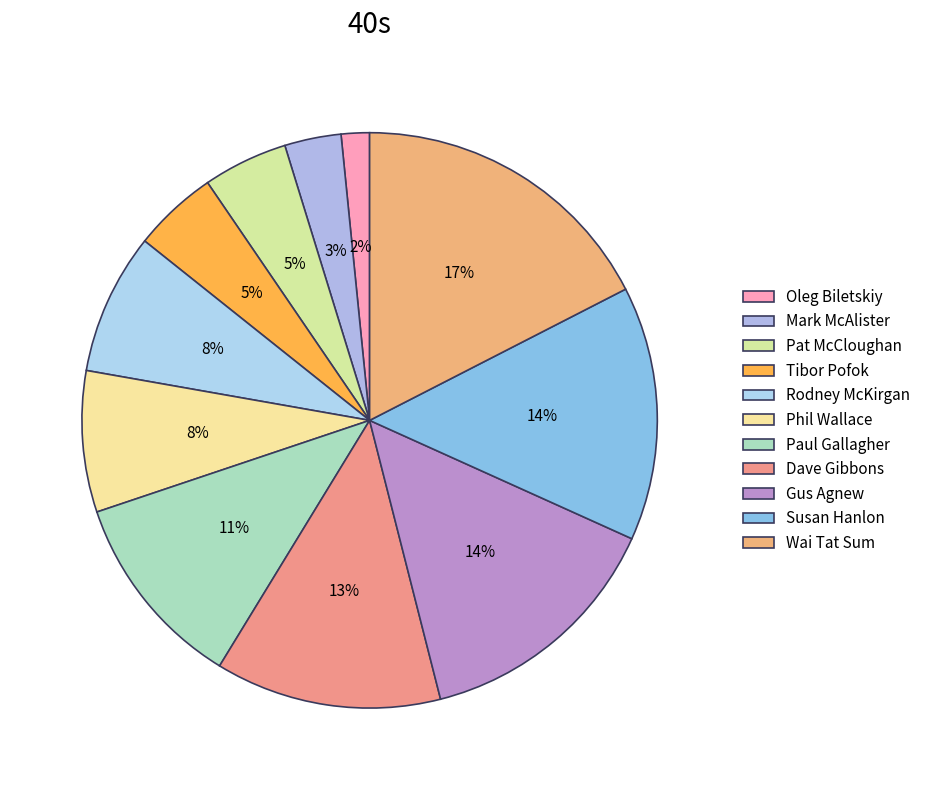

Combined, what portion of the pie is Phil Wallace and Wai Tat Sum?

25.4%